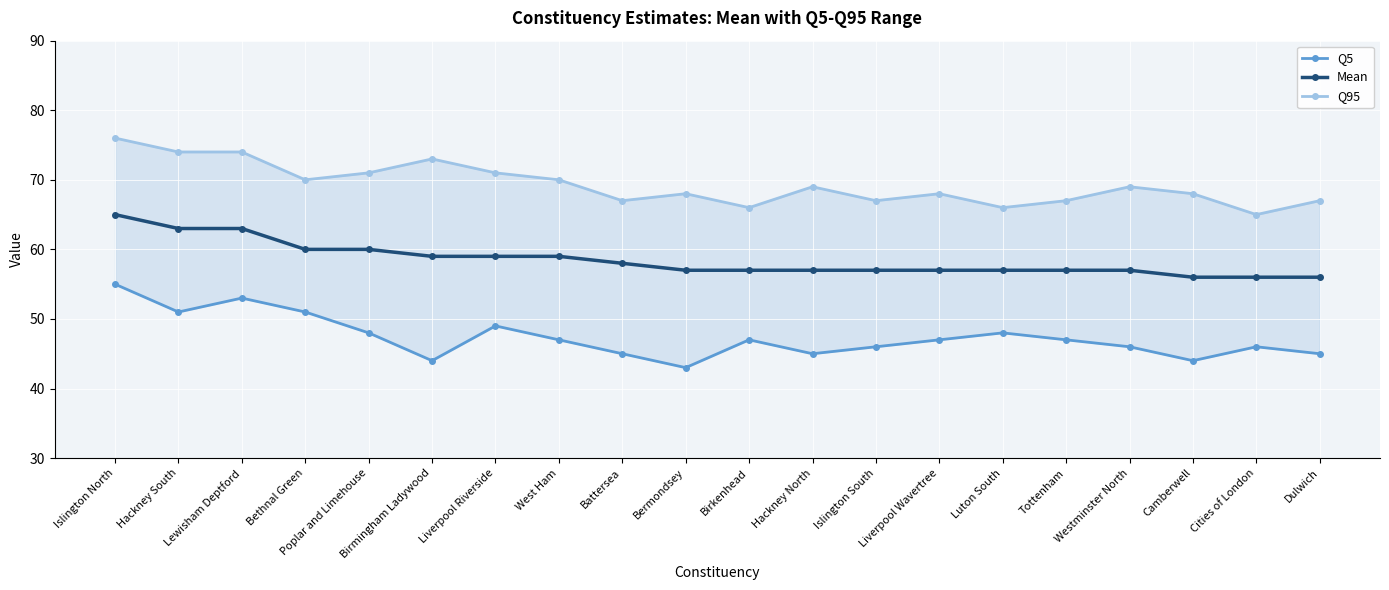

What is the maximum value shown in the chart?

76